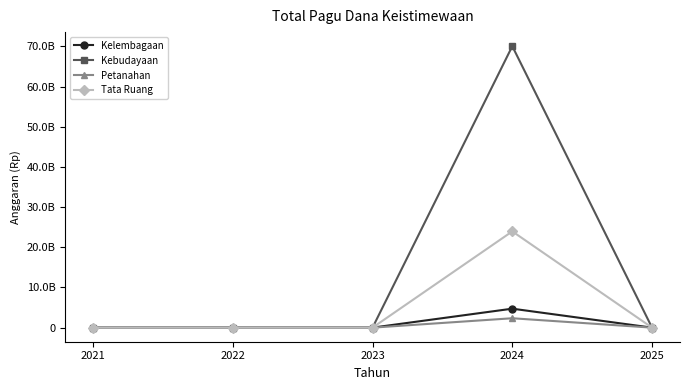

Which category has the lowest value in the Petanahan series?

2021